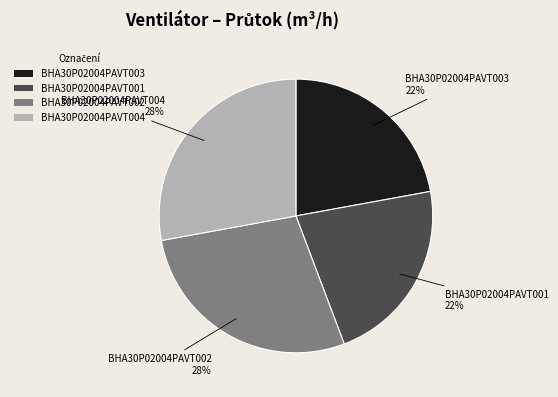

The BHA30P02004PAVT001 slice represents 16% of the pie. True or false?

False